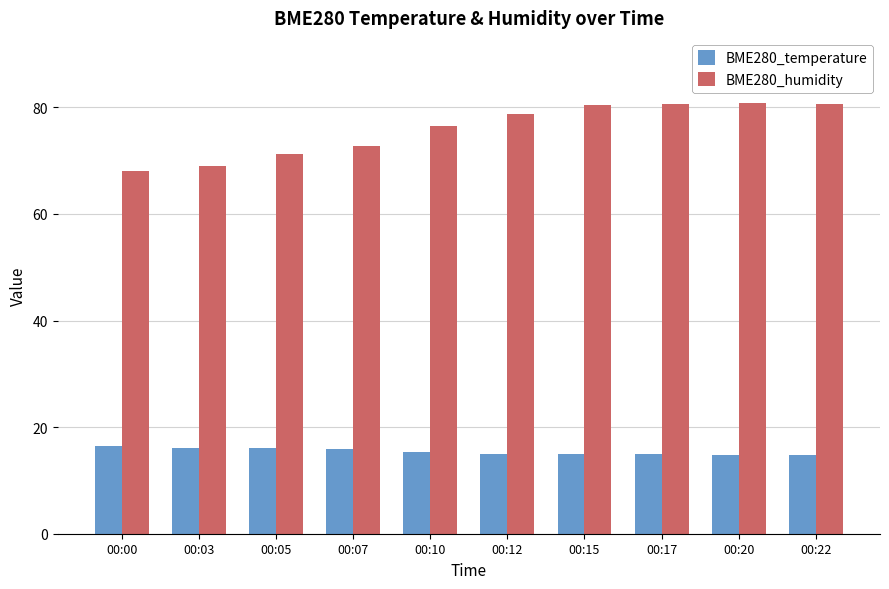

What is the value of the BME280_temperature bar at the 10th from the left?

14.9